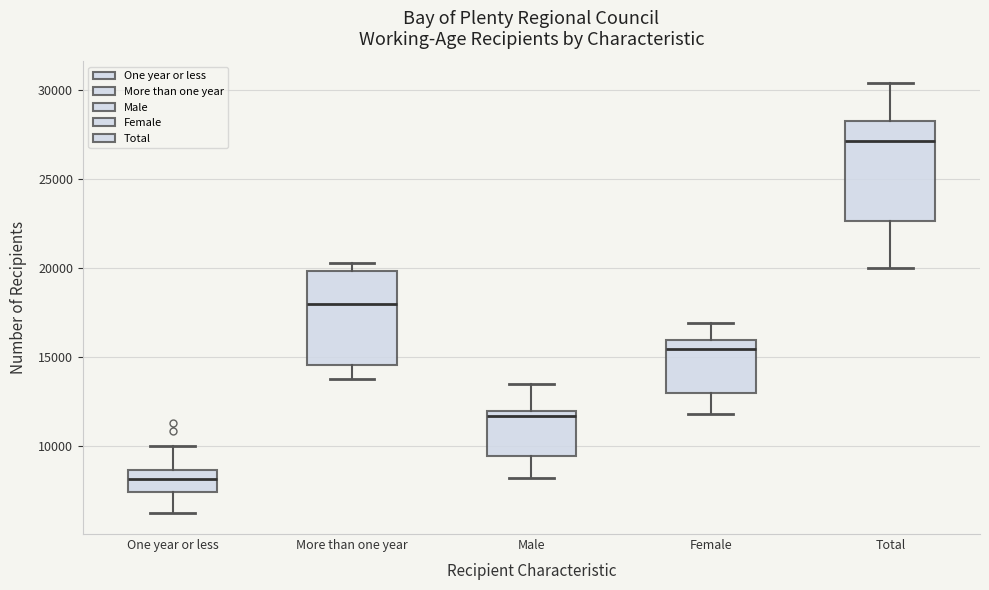

Which box has the highest median line?

Total